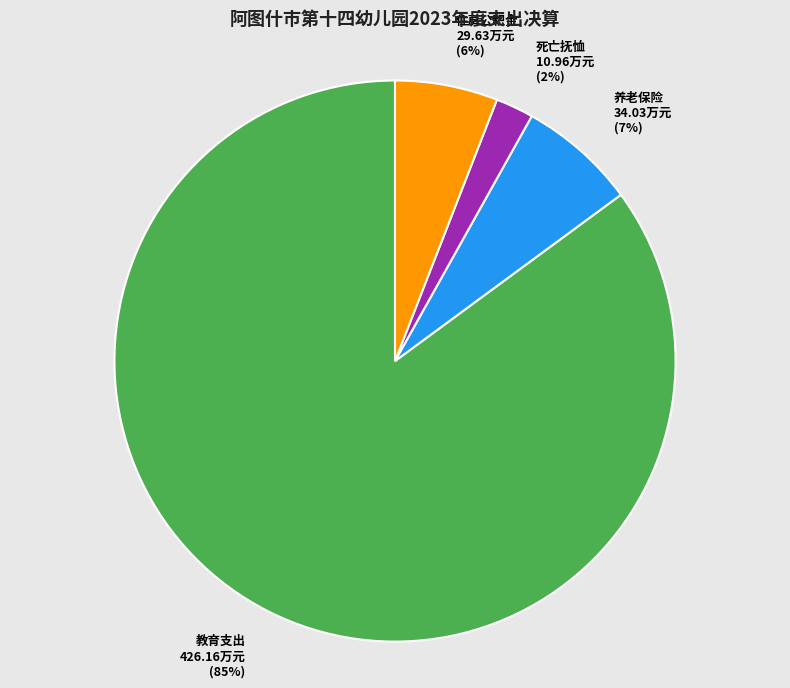

To the nearest percent, what percentage of the pie is 住房公积金 29.63万元?

6%